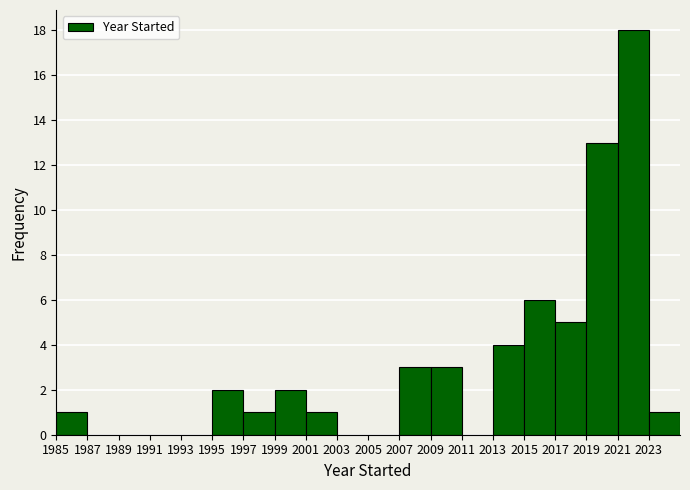

Reading left to right, transcribe this chart: for each bar, give the range it covers on the x-axis and its height. The values are not printed on the chart, so give them approximately, as read against the axis.

1985 to 1987: 1
1987 to 1989: 0
1989 to 1991: 0
1991 to 1993: 0
1993 to 1995: 0
1995 to 1997: 2
1997 to 1999: 1
1999 to 2001: 2
2001 to 2003: 1
2003 to 2005: 0
2005 to 2007: 0
2007 to 2009: 3
2009 to 2011: 3
2011 to 2013: 0
2013 to 2015: 4
2015 to 2017: 6
2017 to 2019: 5
2019 to 2021: 13
2021 to 2023: 18
2023 to 2025: 1